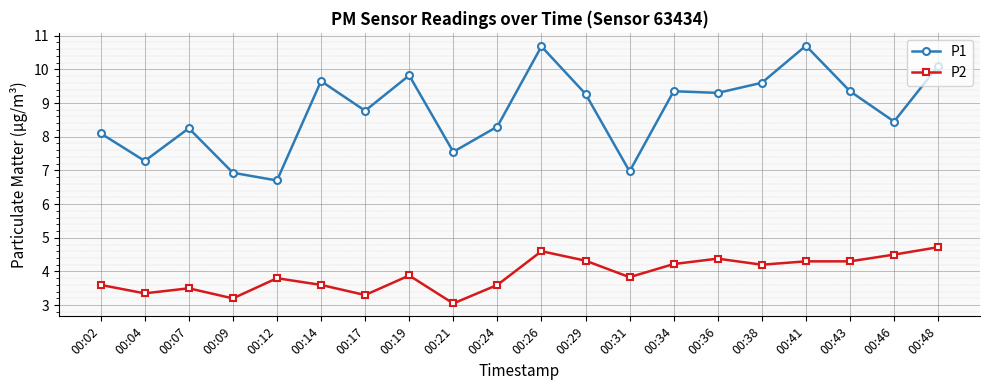

What is the value of the P1 point at the 11th from the left?

10.7